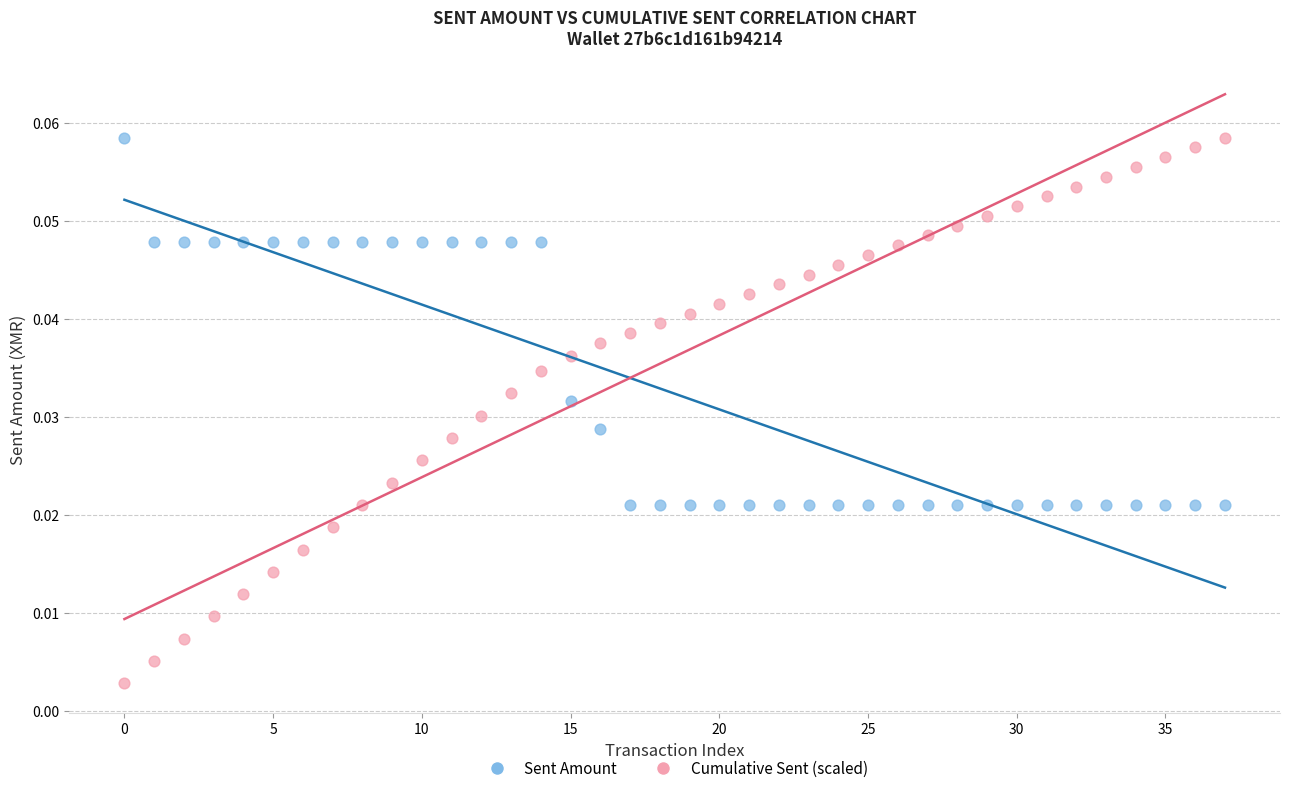

Which series contains the lowest Y value?

Cumulative Sent (scaled)